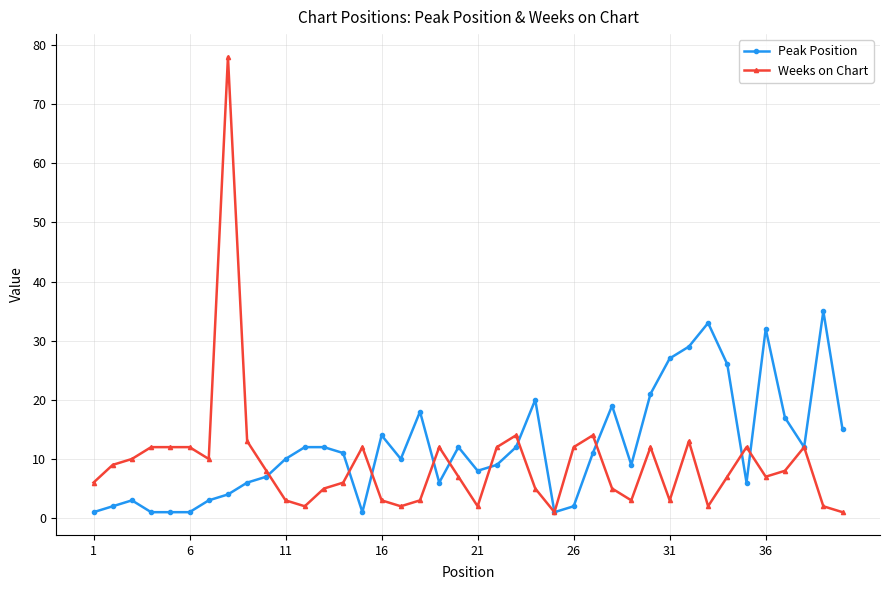

True or false: Weeks on Chart has more than 2 points higher than both neighbors.

True